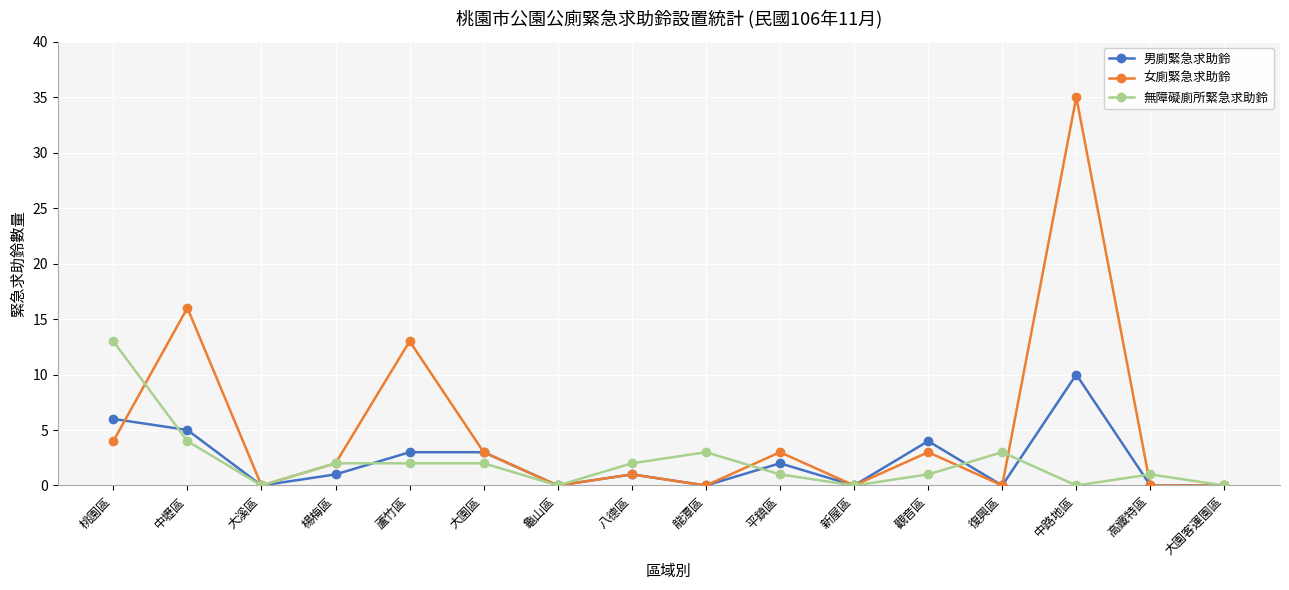

List the series in order of their peak value, highest first.

女廁緊急求助鈴, 無障礙廁所緊急求助鈴, 男廁緊急求助鈴